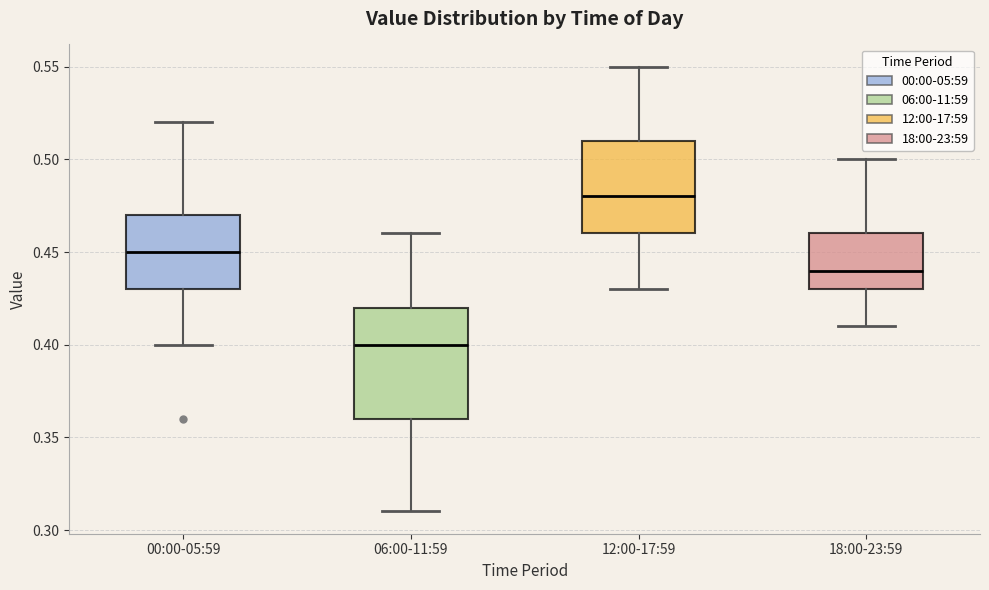

Reading left to right, read every box against the y-axis: the position of its median line, the range the box covers, and the ends of its whiskers. The values are not printed on the chart, so give them approximately, as read against the axis.

00:00-05:59: median 0.45, box 0.43 to 0.47, whiskers 0.40 to 0.52
06:00-11:59: median 0.40, box 0.36 to 0.42, whiskers 0.31 to 0.46
12:00-17:59: median 0.48, box 0.46 to 0.51, whiskers 0.43 to 0.55
18:00-23:59: median 0.44, box 0.43 to 0.46, whiskers 0.41 to 0.50